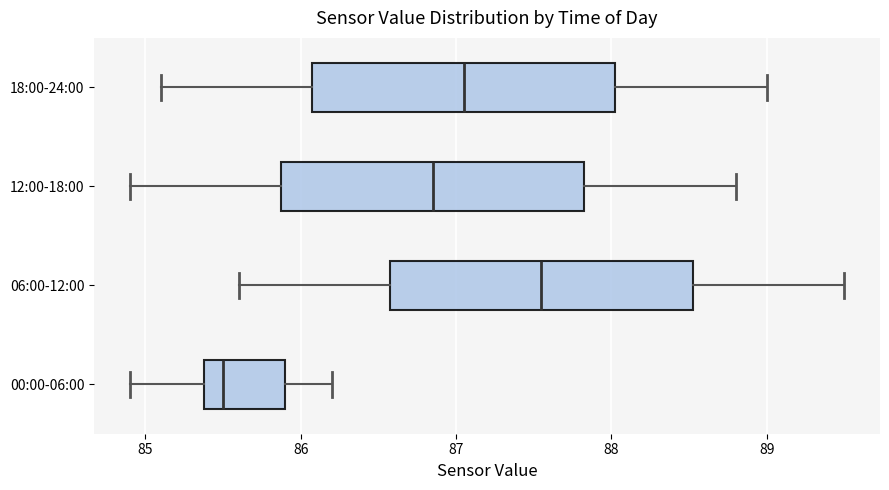

Reading bottom to top, transcribe this box plot: for each box, give where its median line is, the range the box spans, and where its two whiskers end, as read against the x-axis. The values are not printed on the chart, so give them approximately, as read against the axis.

00:00-06:00: median 85.5, box 85.4 to 85.9, whiskers 84.9 to 86.2
06:00-12:00: median 87.6, box 86.6 to 88.5, whiskers 85.6 to 89.5
12:00-18:00: median 86.9, box 85.9 to 87.8, whiskers 84.9 to 88.8
18:00-24:00: median 87.1, box 86.1 to 88.0, whiskers 85.1 to 89.0